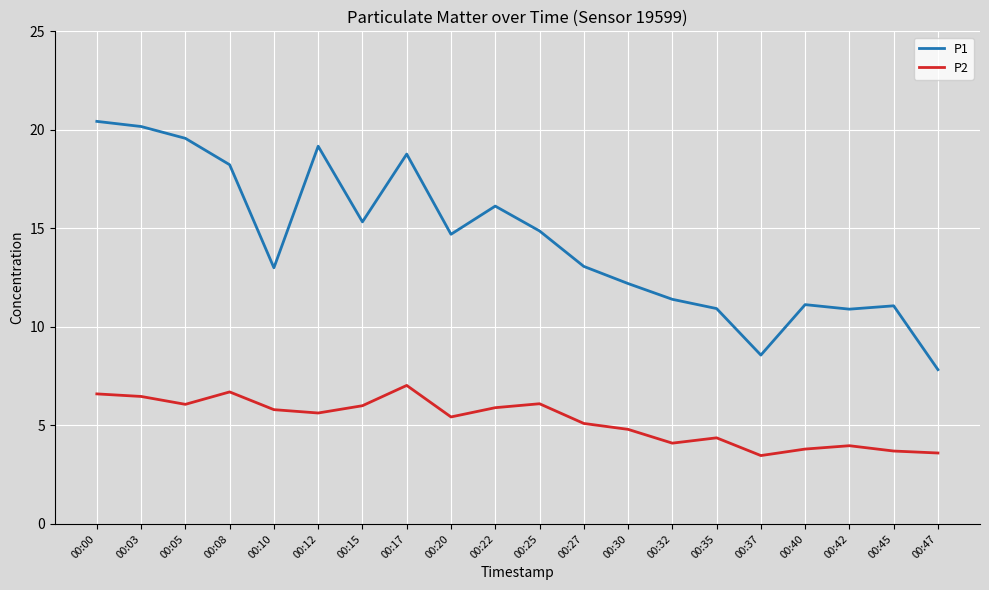

What is the difference between the maximum and minimum values in the P2 series?

3.6